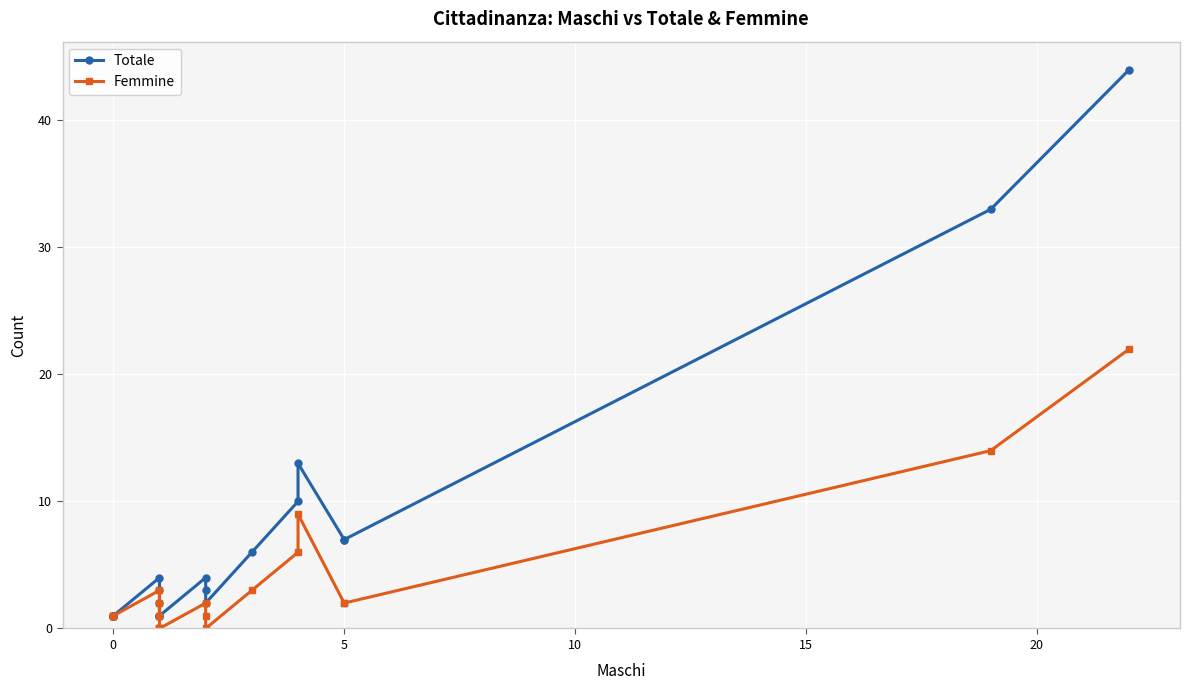

Which series has the widest spread of values?

Totale